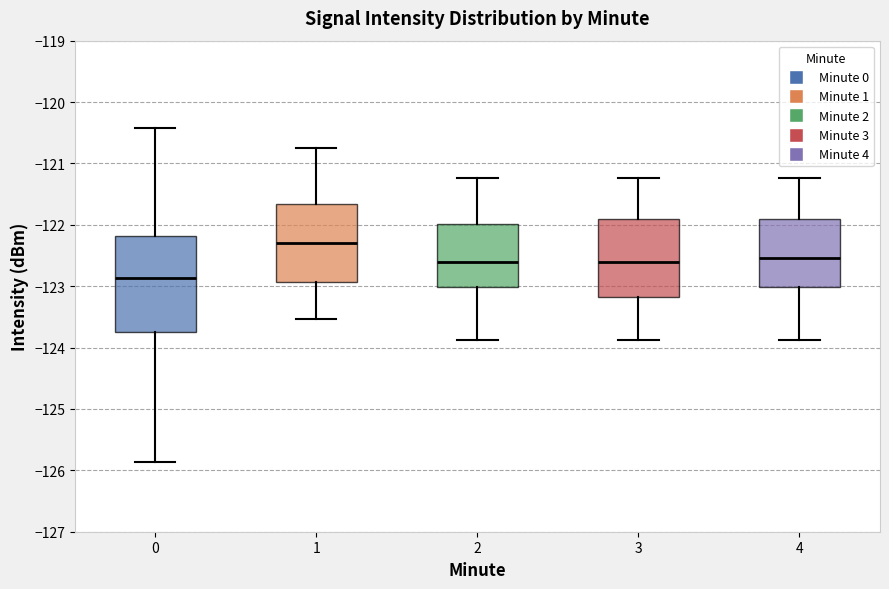

Where does the lower whisker of the box at x = 2 end on the y-axis? The values are not printed on the chart, so give them approximately, as read against the axis.

-123.9